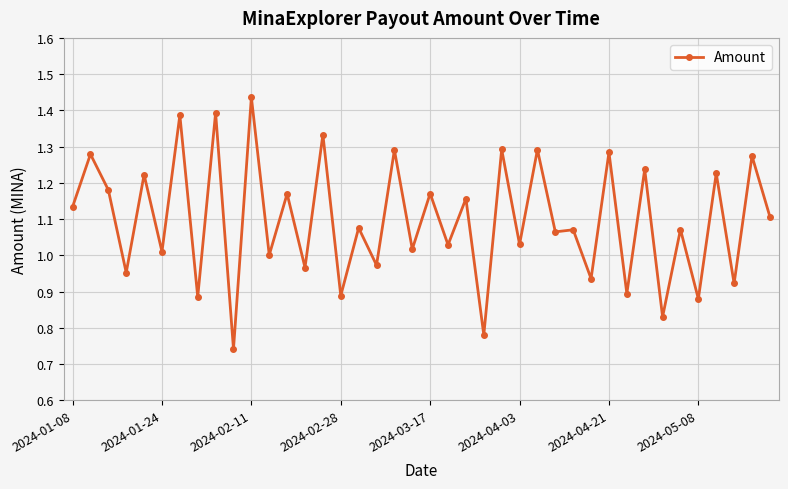

What is the sum of all values?

43.9